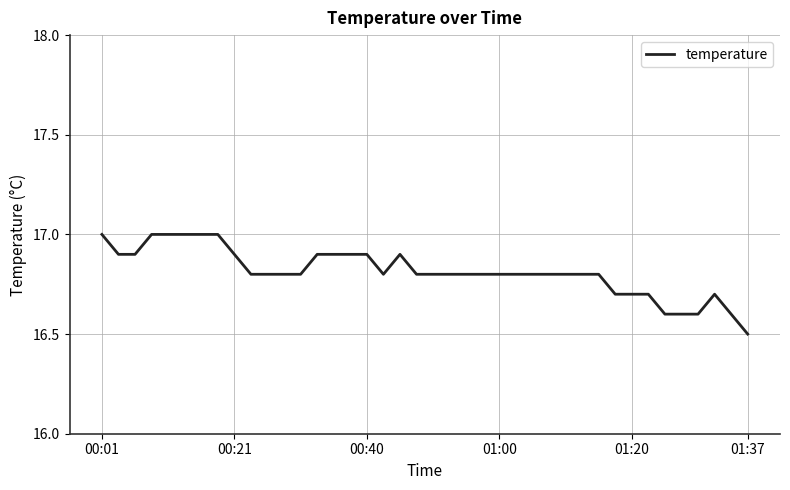

What is the smallest value displayed?

16.5